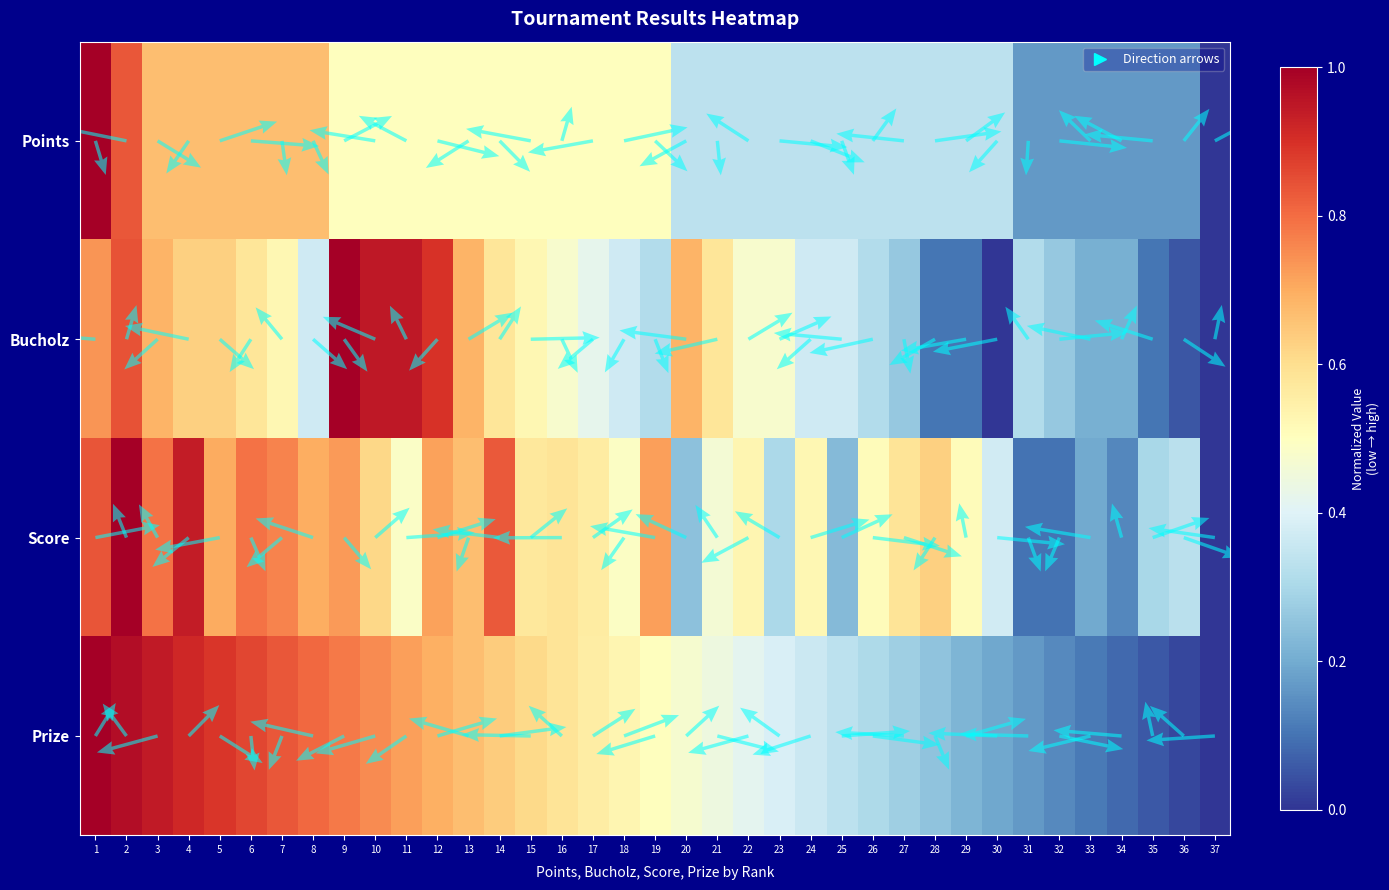

What is the total value across all series at 28?

1.3